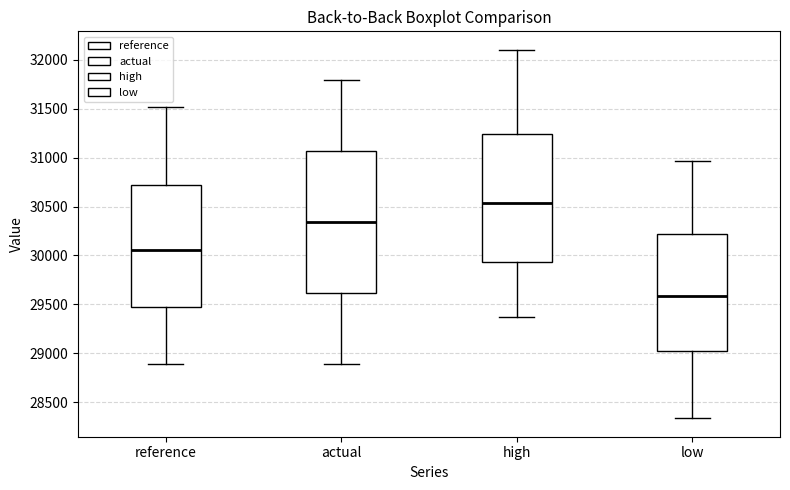

Which box is the tallest, from its lower edge to its upper edge?

actual